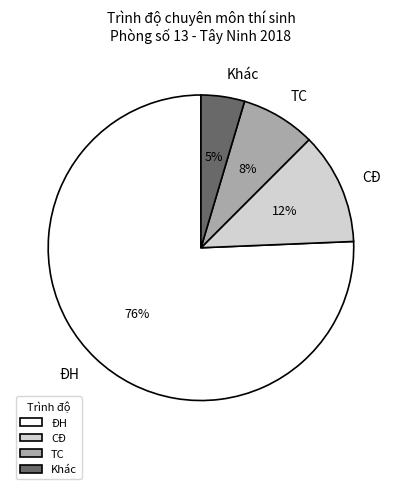

What is the ratio of the value at CĐ to the value at ĐH?

0.2